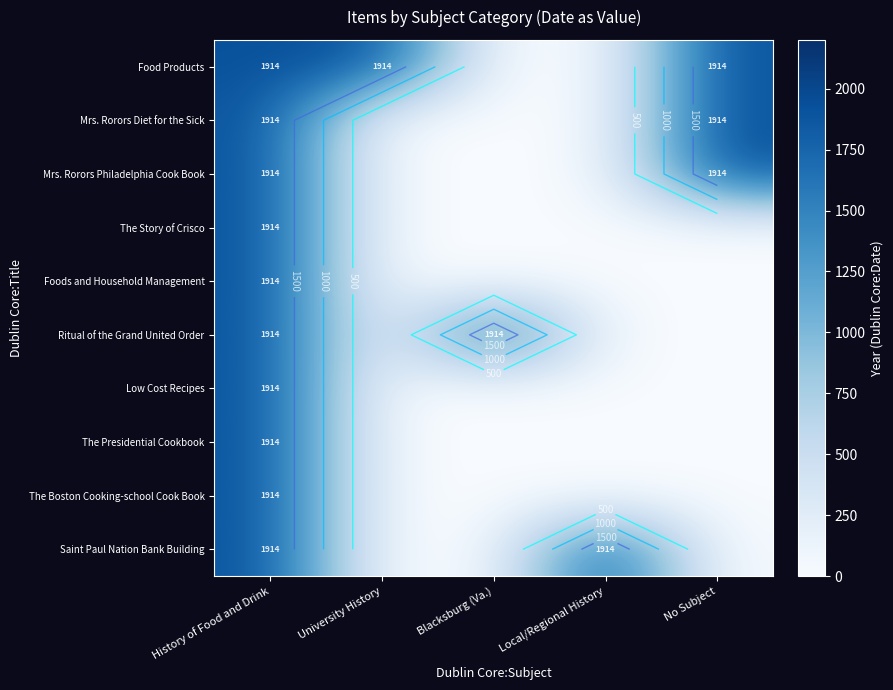

Rank the categories by Saint Paul Nation Bank Building value from lowest to highest.

University History, Blacksburg (Va.), No Subject, History of Food and Drink, Local/Regional History